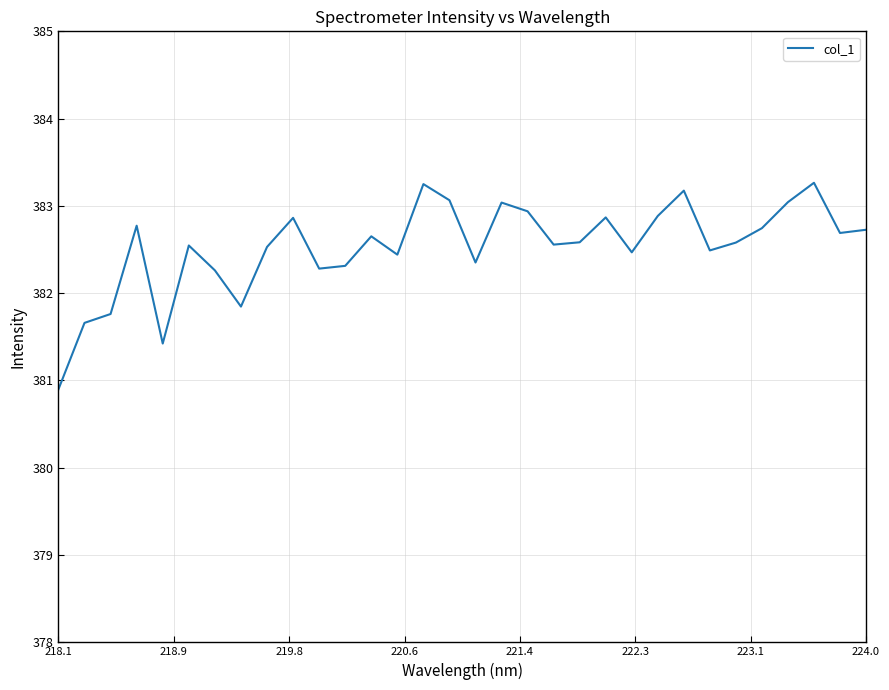

What is the minimum value shown in the chart?

380.9